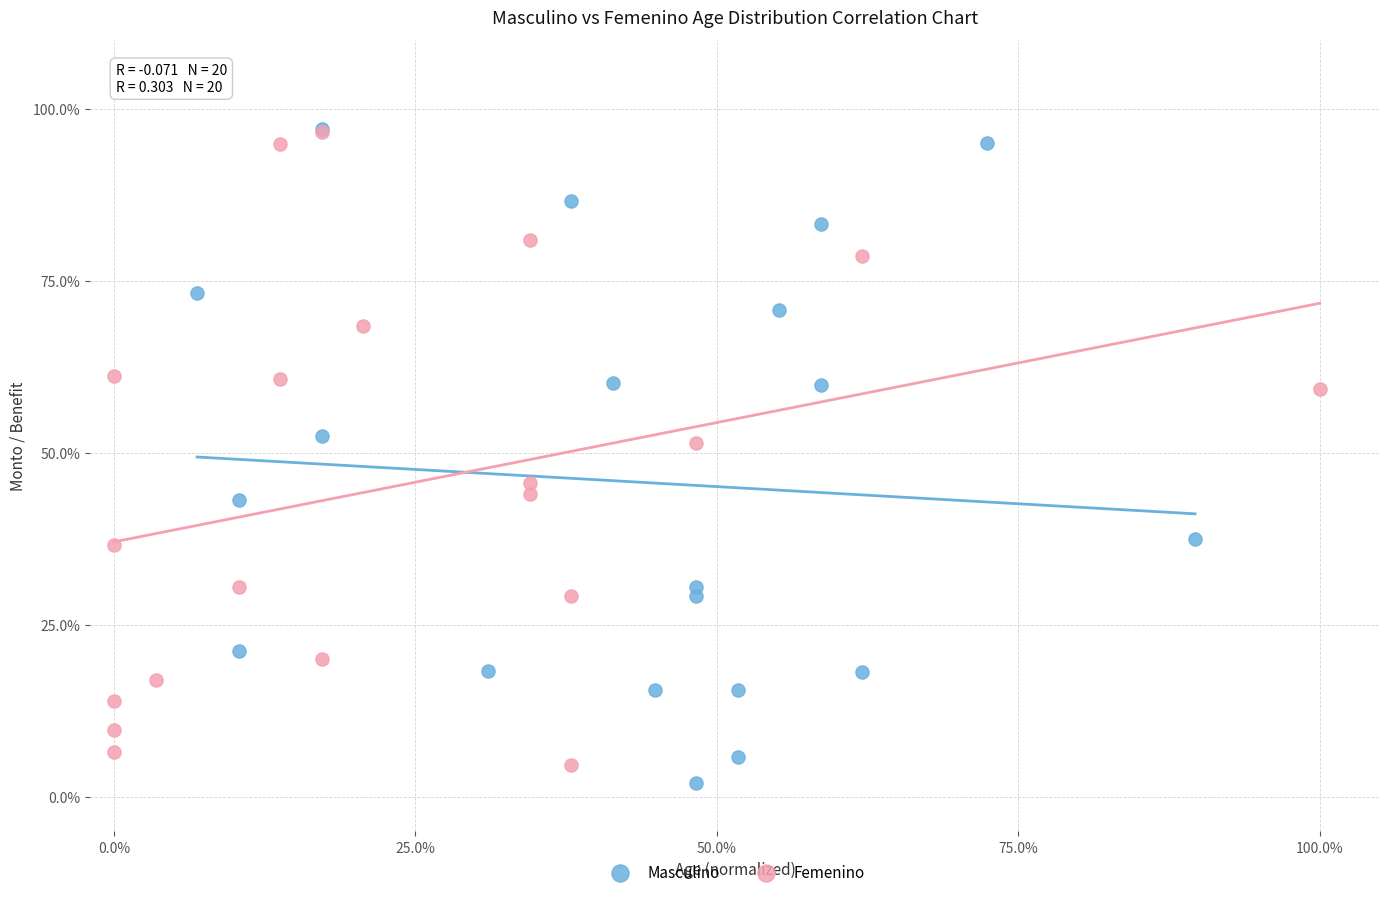

What are all the series names shown in the legend?

Masculino, Femenino